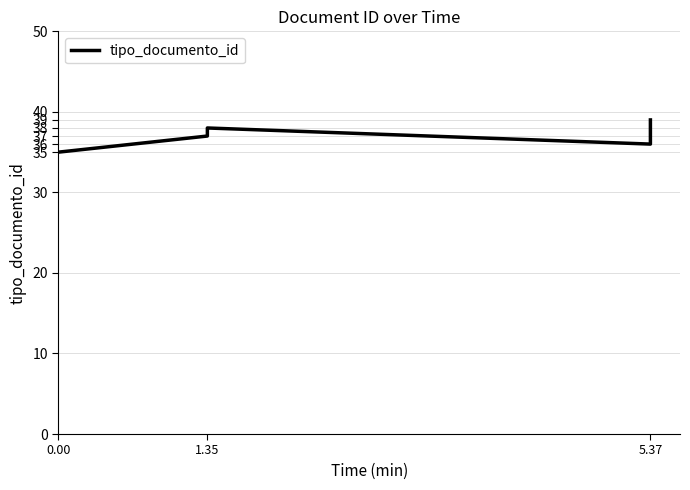

Is this an area chart (filled region under the line)?

No